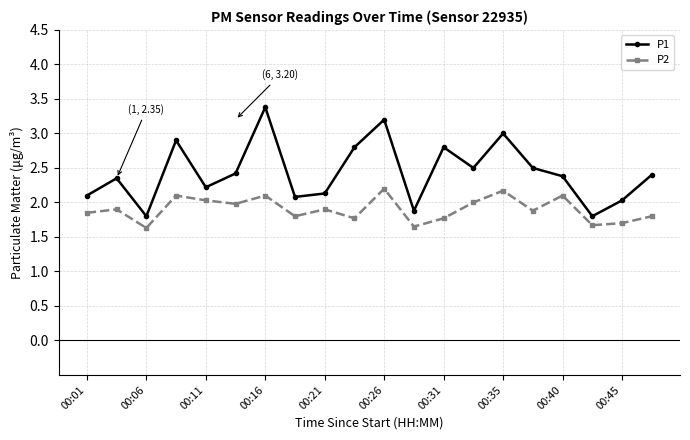

Rank the series by their maximum value, from highest to lowest.

P1, P2